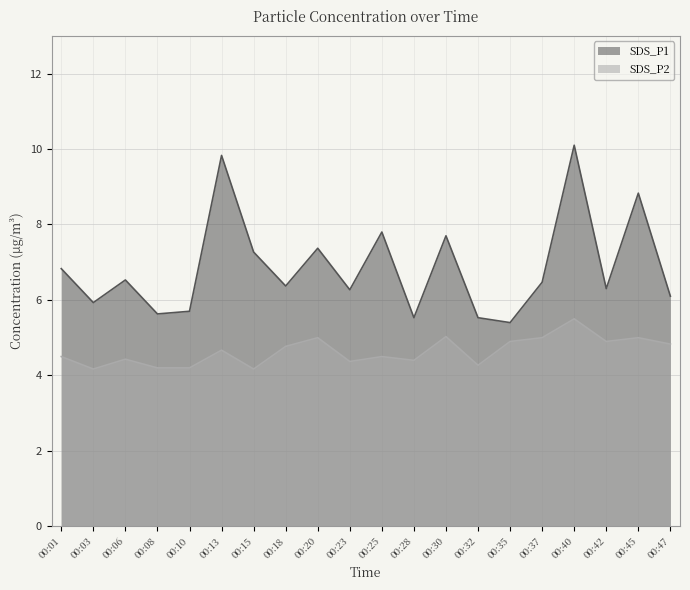

Reading right to left, list all the values displayed in this chart.

SDS_P1: 00:47=6.1	00:45=8.8	00:42=6.3	00:40=10.1	00:37=6.5	00:35=5.4	00:32=5.5	00:30=7.7	00:28=5.5	00:25=7.8	00:23=6.3	00:20=7.4	00:18=6.4	00:15=7.3	00:13=9.8	00:10=5.7	00:08=5.6	00:06=6.5	00:03=5.9	00:01=6.8
SDS_P2: 00:47=4.8	00:45=5.0	00:42=4.9	00:40=5.5	00:37=5.0	00:35=4.9	00:32=4.3	00:30=5.0	00:28=4.4	00:25=4.5	00:23=4.4	00:20=5.0	00:18=4.8	00:15=4.2	00:13=4.7	00:10=4.2	00:08=4.2	00:06=4.4	00:03=4.2	00:01=4.5